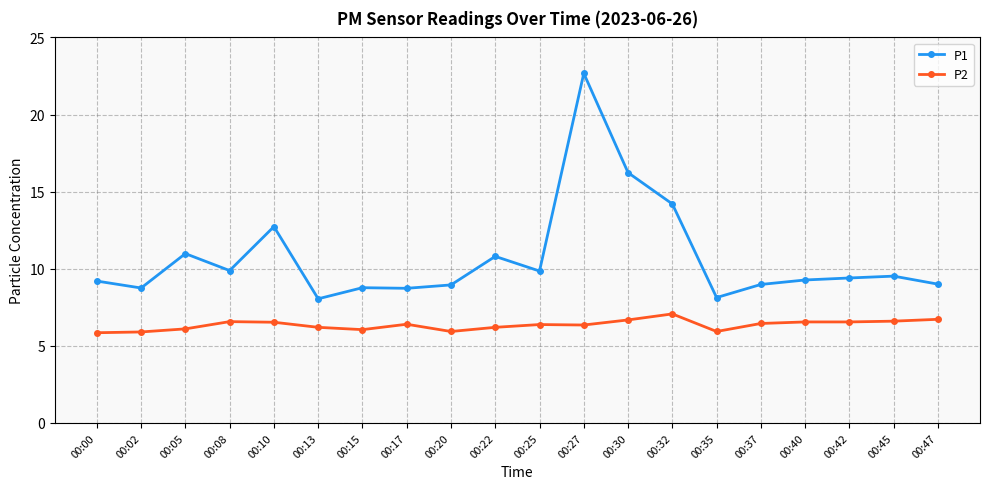

True or false: P1 and P2 intersect in this chart.

False